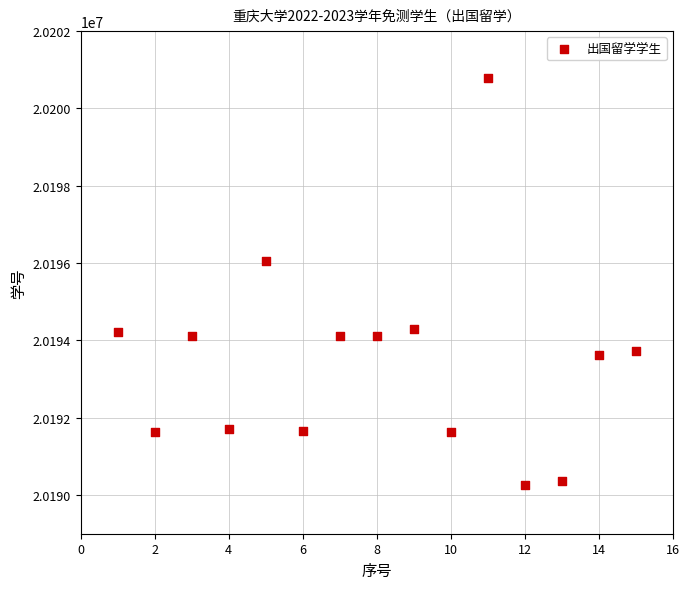

What is the range of X values (max minus min)?

14